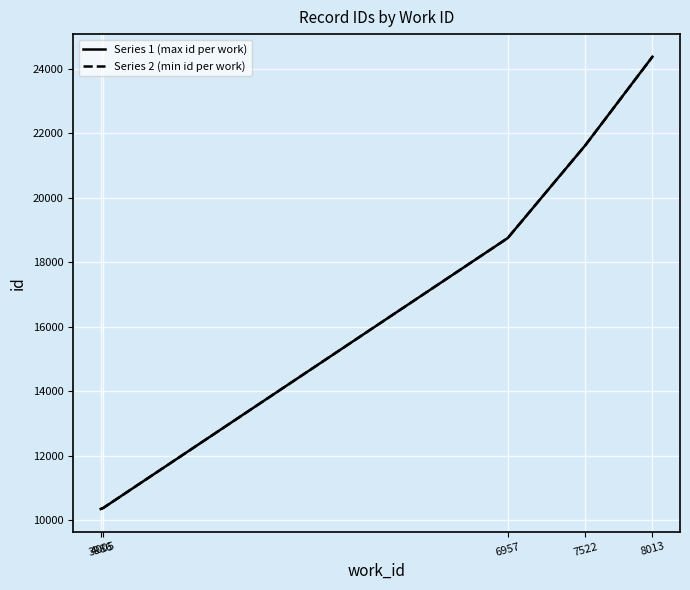

What is the difference between the Series 1 (max id per work) values at 8013 and 7522?

2752